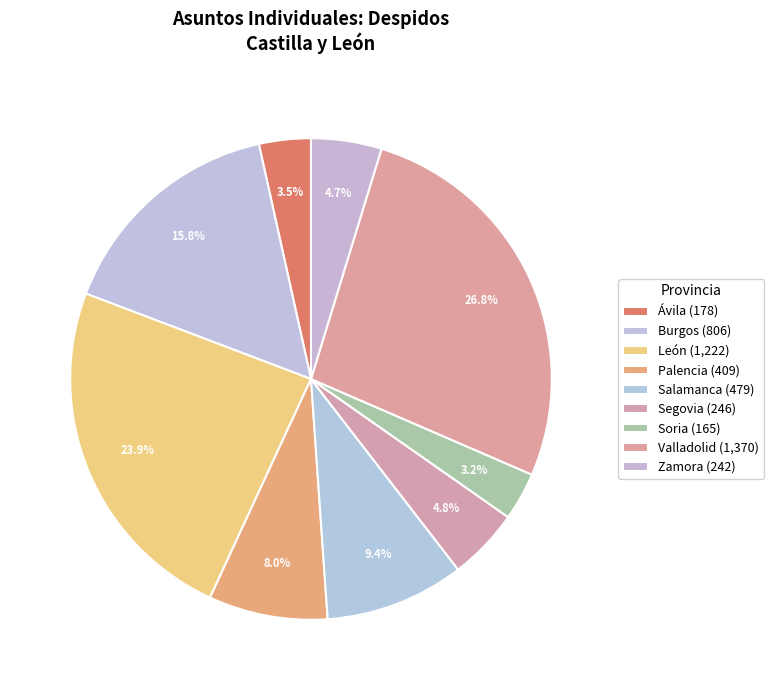

How many segments does this pie chart have?

9